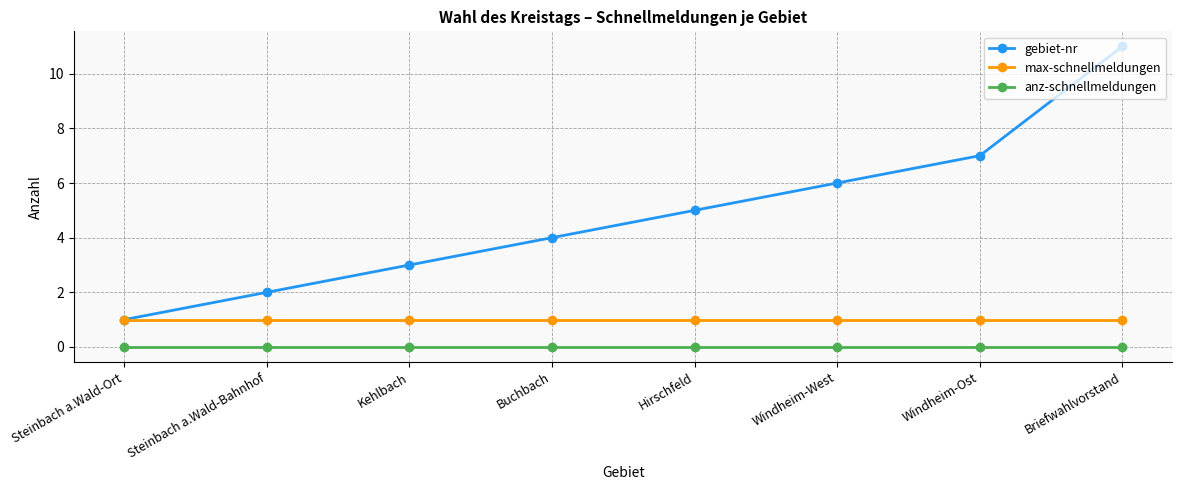

Rank the series by their average value, from lowest to highest.

anz-schnellmeldungen, max-schnellmeldungen, gebiet-nr